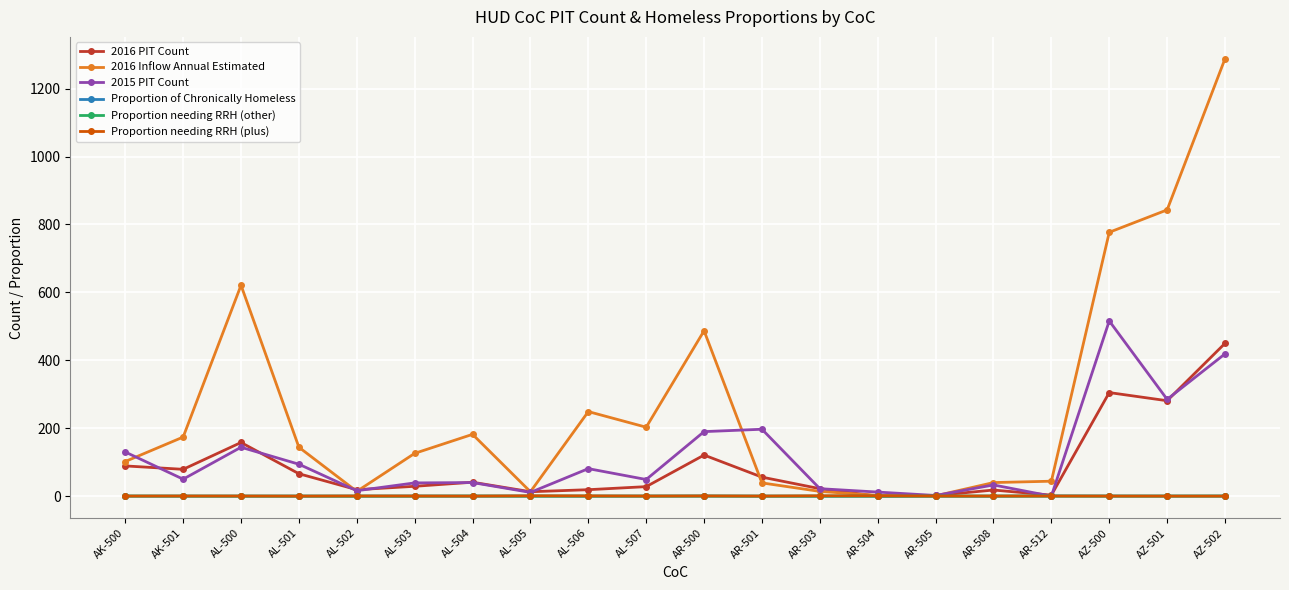

What is the average value of the Proportion needing RRH (plus) series?

0.4